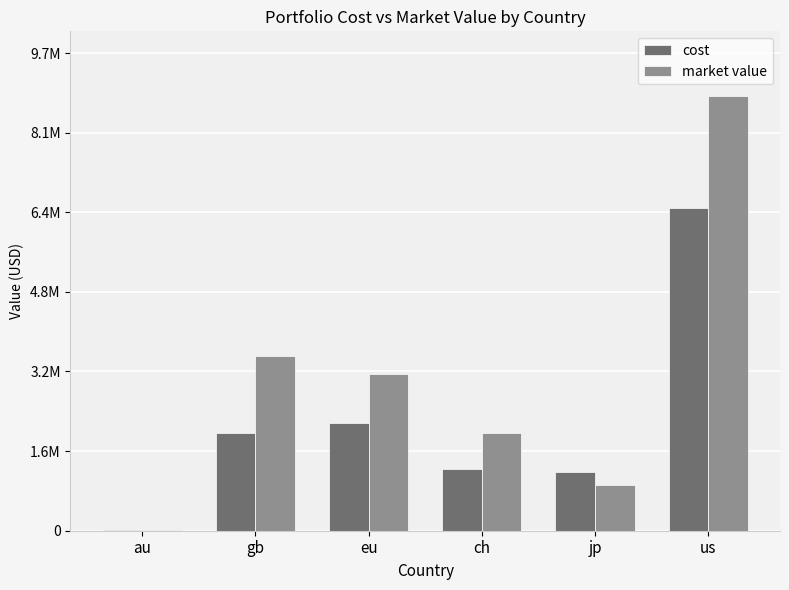

What are all the series names shown in the legend?

cost, market value